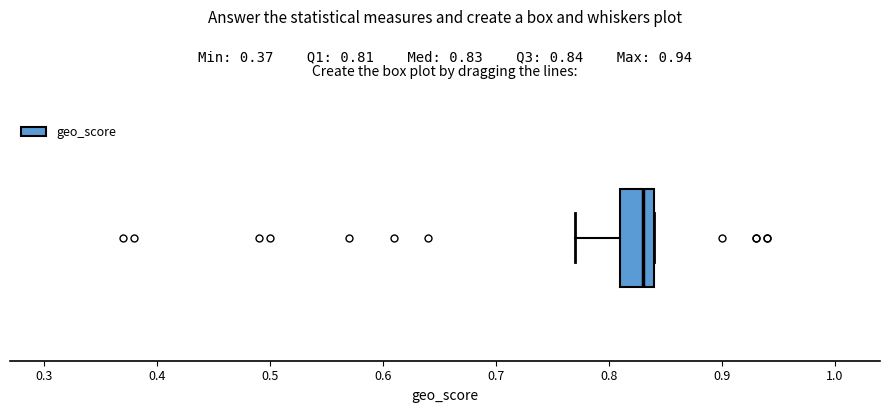

Transcribe this box plot: give where the median line is, the range the box spans, and where the two whiskers end, as read against the x-axis. The values are not printed on the chart, so give them approximately, as read against the axis.

median 0.83, box 0.81 to 0.84, whiskers 0.77 to 0.84